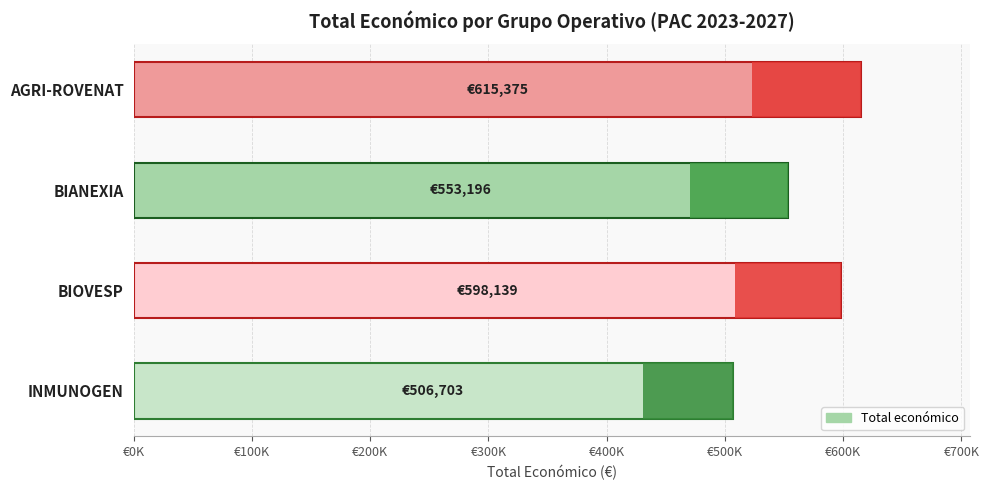

The chart shows a value of 803655 at BIOVESP. True or false?

False